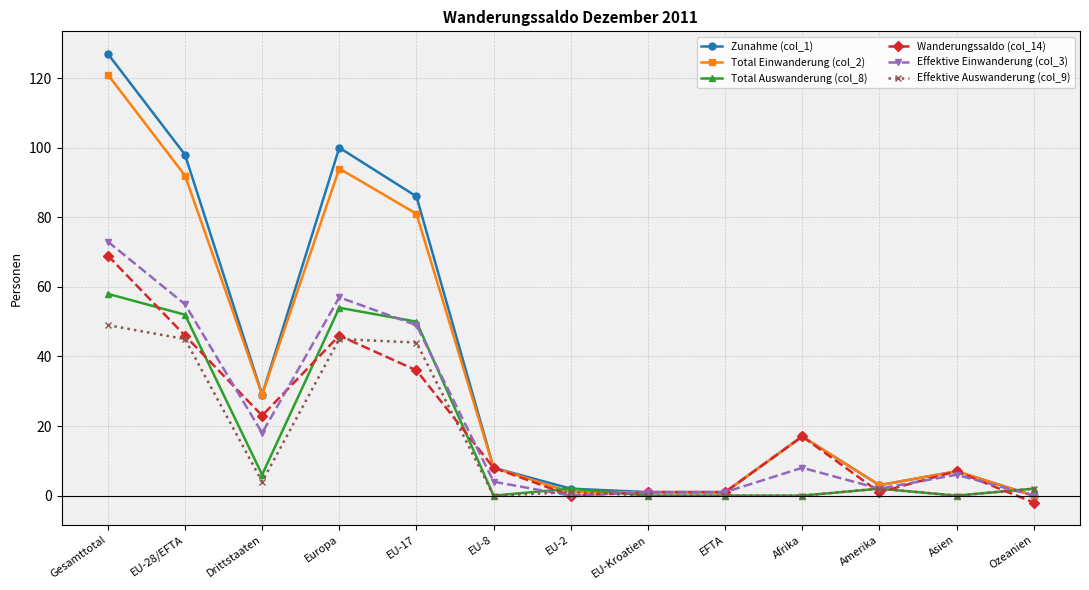

What is the label of the 7th point from the left?

EU-2